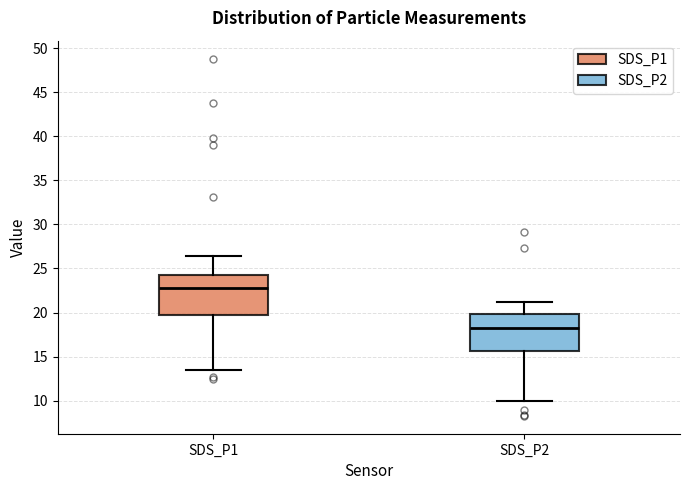

Where does the lower whisker of the box for SDS_P2 end on the y-axis? The values are not printed on the chart, so give them approximately, as read against the axis.

10.0